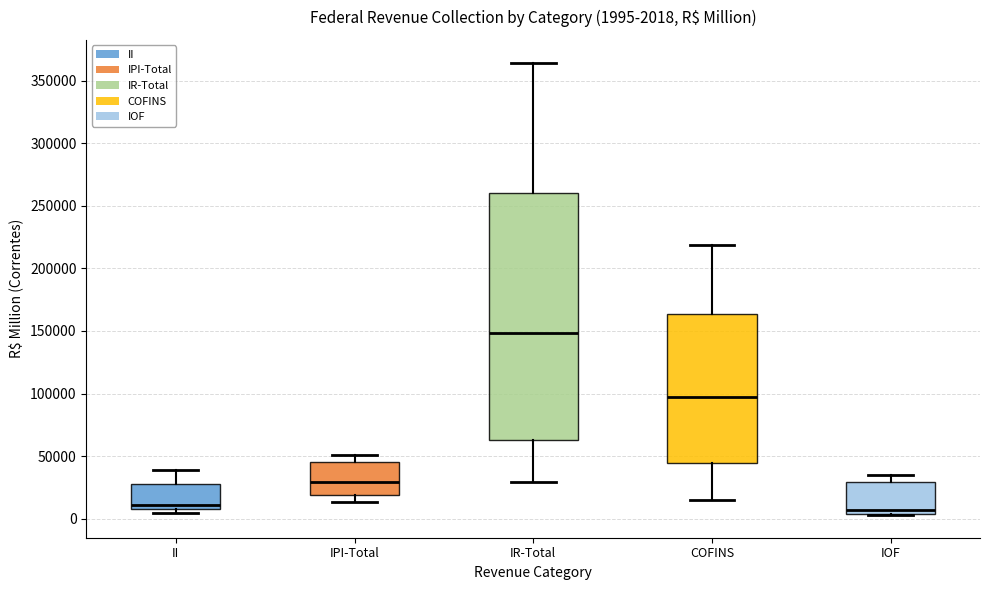

Which box is the tallest, from its lower edge to its upper edge?

IR-Total